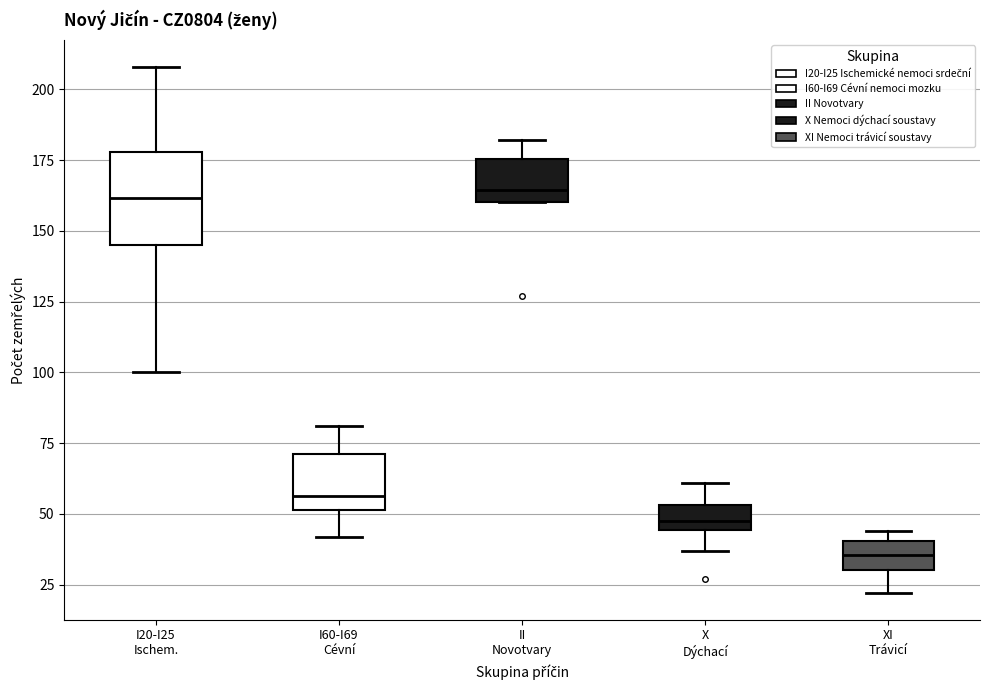

Where is the lower edge of the box for I60-I69 Cévní on the y-axis? The values are not printed on the chart, so give them approximately, as read against the axis.

50